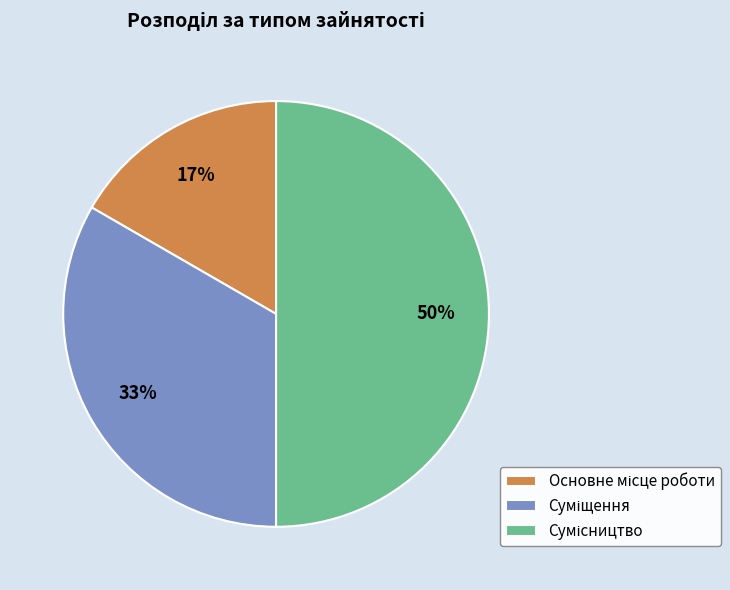

To the nearest percent, what is the average slice percentage?

33%